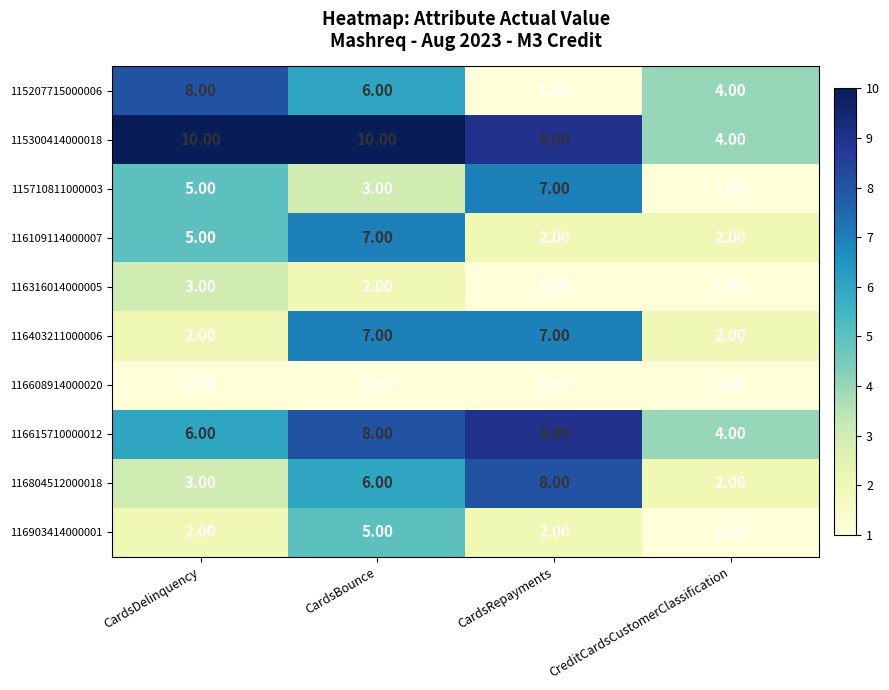

What is the sum of the 116109114000007 values at CardsRepayments and CardsDelinquency?

7